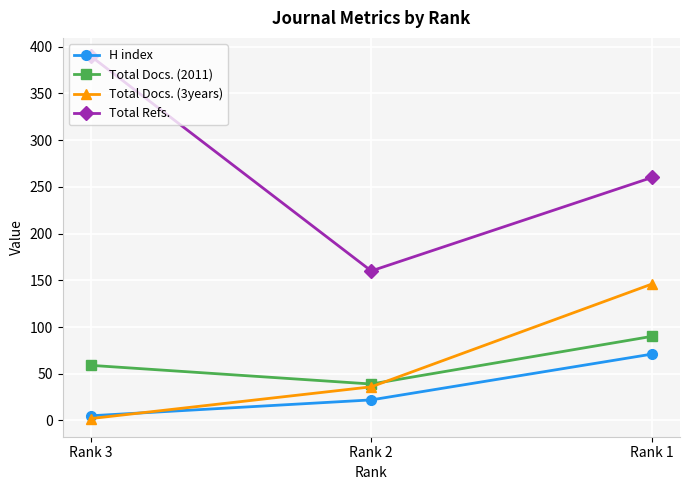

Where does the Total Refs. series first go above 260?

Rank 3